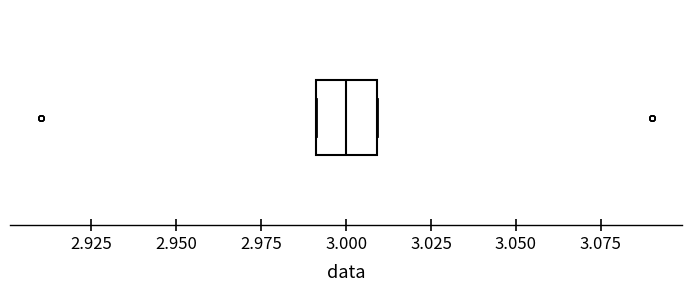

Read this box plot against the x-axis: the position of the median line, the range covered by the box, and the ends of both whiskers. The values are not printed on the chart, so give them approximately, as read against the axis.

median 3.00, box 2.99 to 3.01, whiskers 2.99 to 3.01